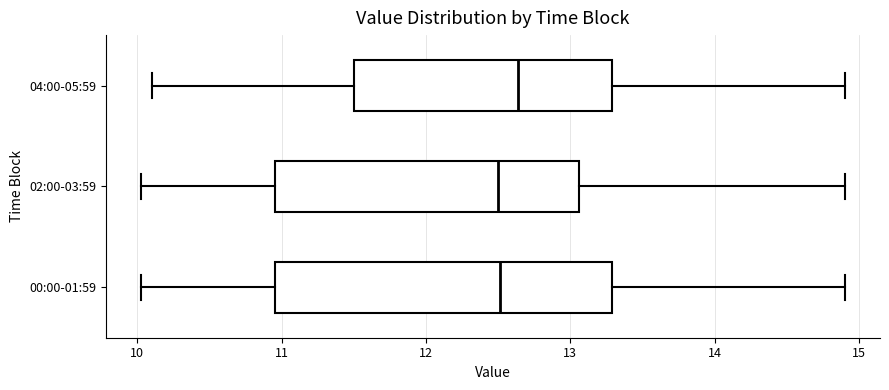

Where does the median line of the box for 04:00-05:59 sit on the x-axis? The values are not printed on the chart, so give them approximately, as read against the axis.

12.6